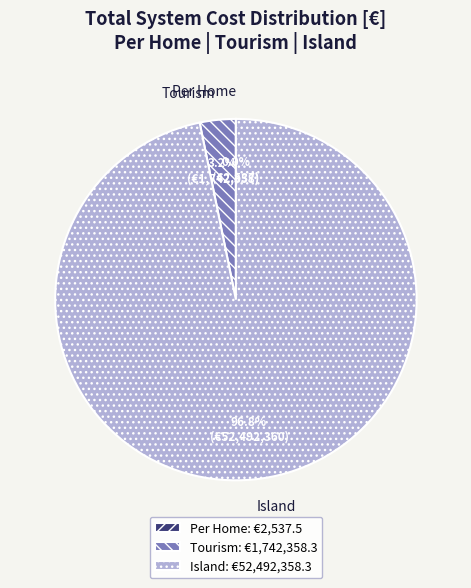

Is there a majority slice in this chart?

Yes